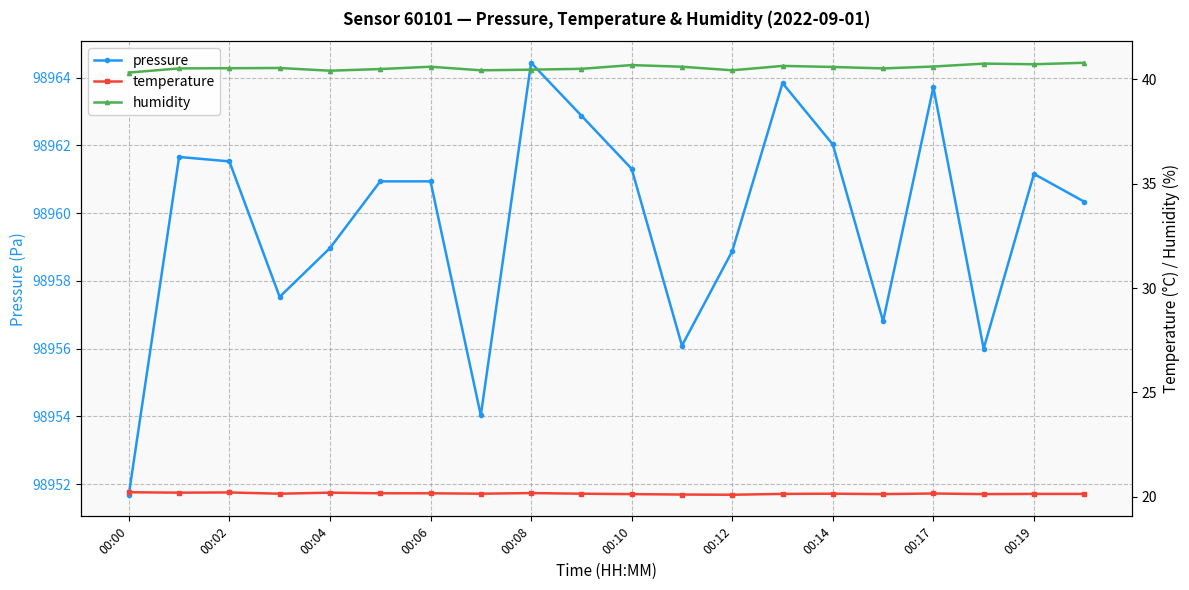

Which series has the widest spread of values?

pressure